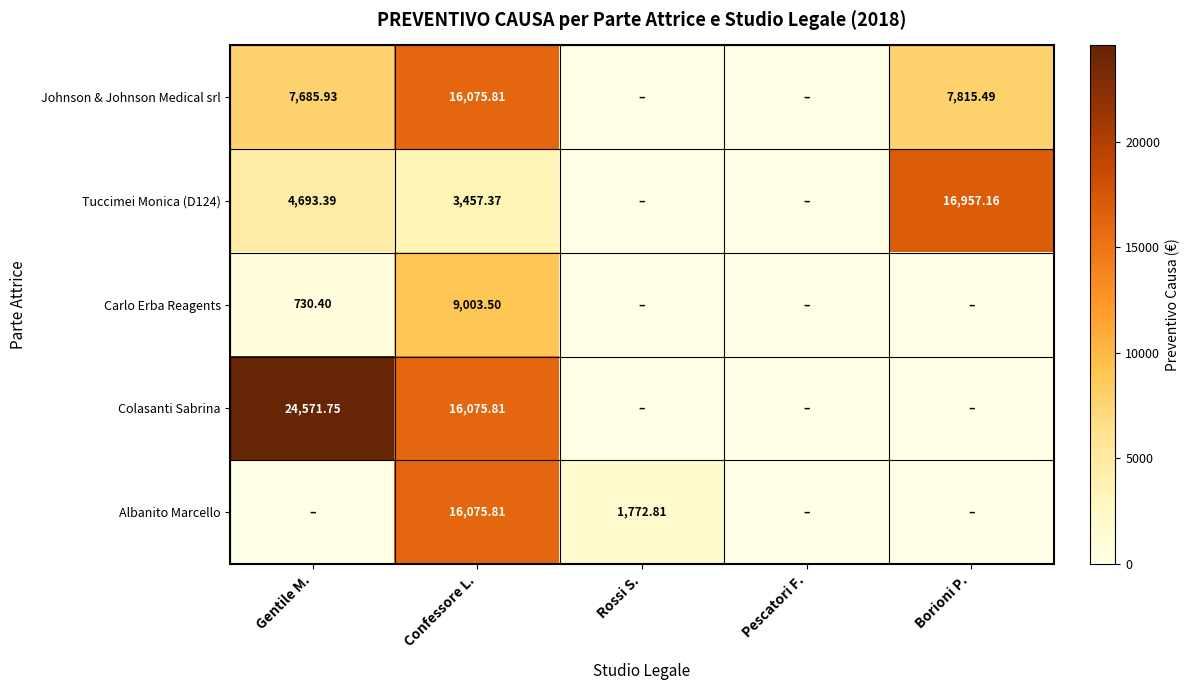

At Pescatori F., list the series in order from smallest to largest.

Johnson & Johnson Medical srl, Tuccimei Monica (D124), Carlo Erba Reagents, Colasanti Sabrina, Albanito Marcello